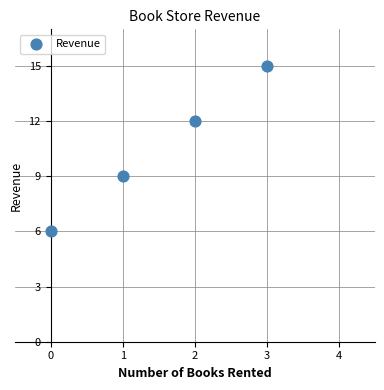

What is the range of Y values (max minus min)?

9